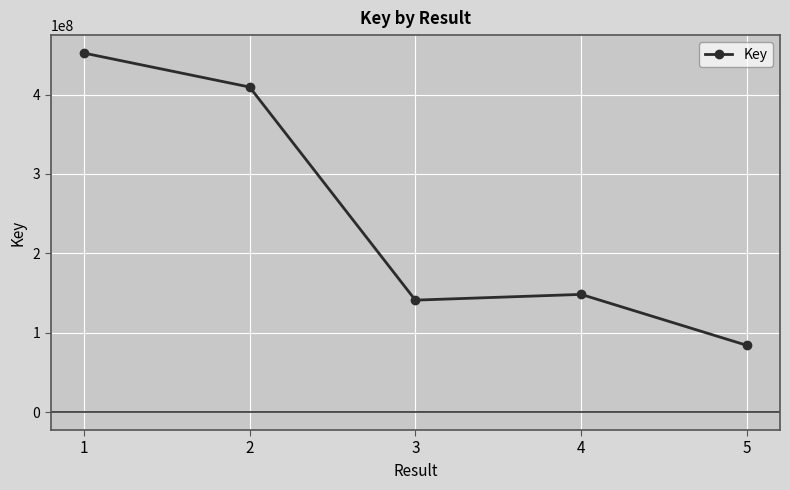

The chart shows a value of 129008605 at 5. True or false?

False